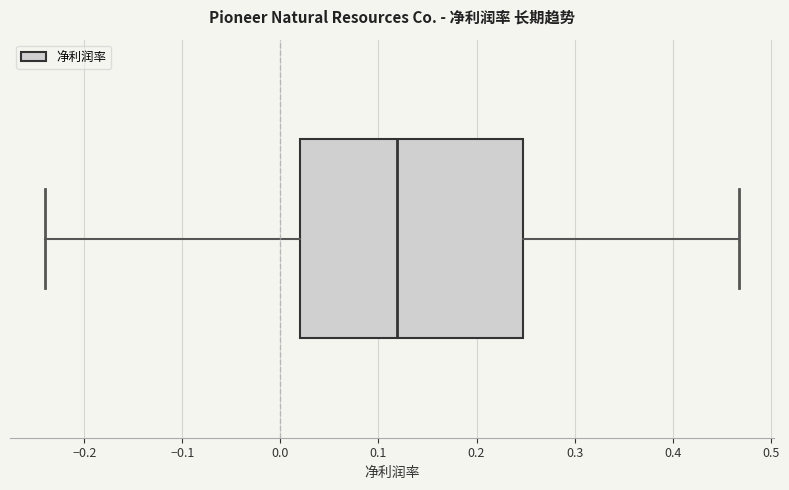

Transcribe this box plot: give where the median line is, the range the box spans, and where the two whiskers end, as read against the x-axis. The values are not printed on the chart, so give them approximately, as read against the axis.

median 0.12, box 0.02 to 0.25, whiskers -0.24 to 0.47